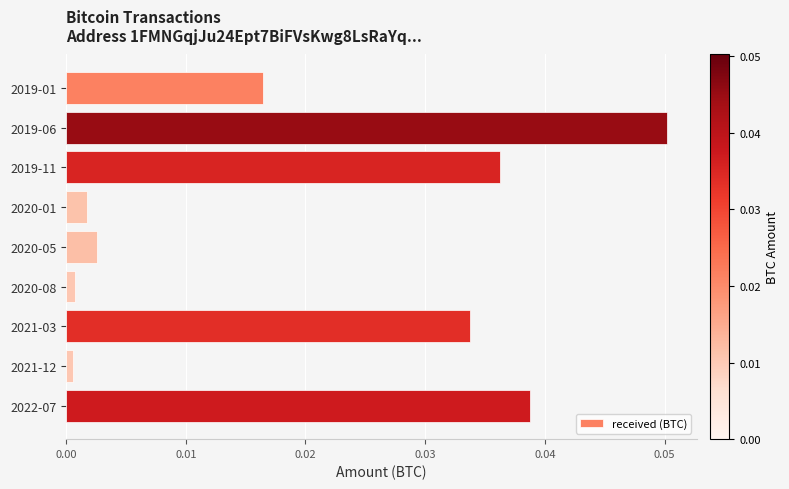

Which label corresponds to the largest value in the chart?

2019-06